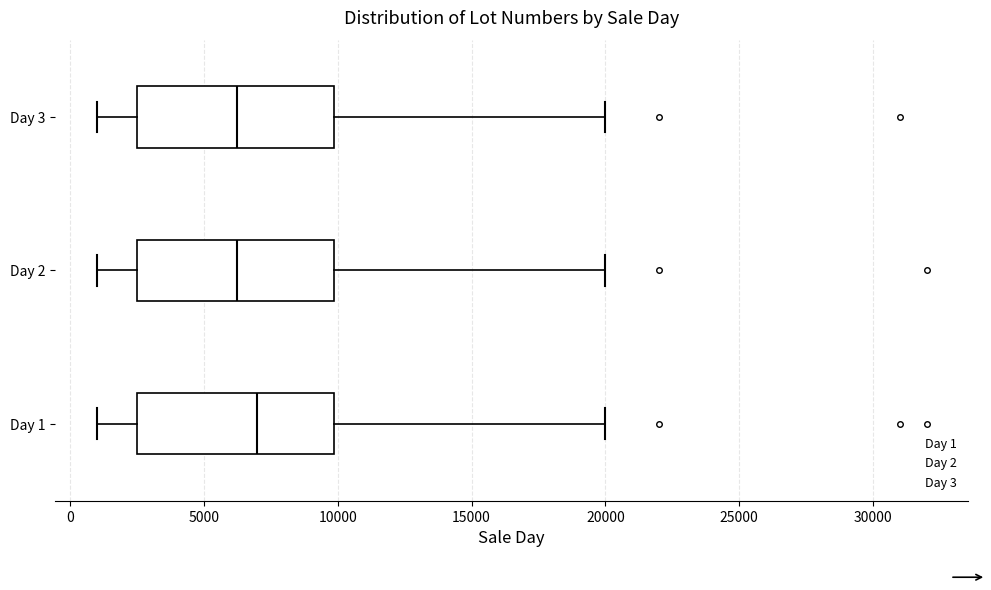

Reading bottom to top, read every box against the x-axis: the position of its median line, the range the box covers, and the ends of its whiskers. The values are not printed on the chart, so give them approximately, as read against the axis.

Day 1: median 7000, box 2500 to 10000, whiskers 1000 to 20000
Day 2: median 6500, box 2500 to 10000, whiskers 1000 to 20000
Day 3: median 6500, box 2500 to 10000, whiskers 1000 to 20000